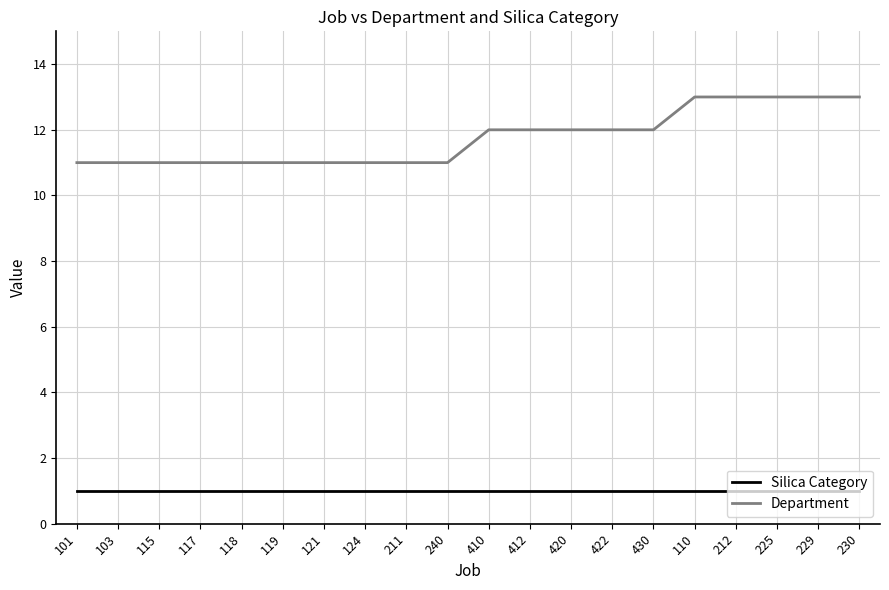

List the series in order of their overall mean, highest first.

Department, Silica Category